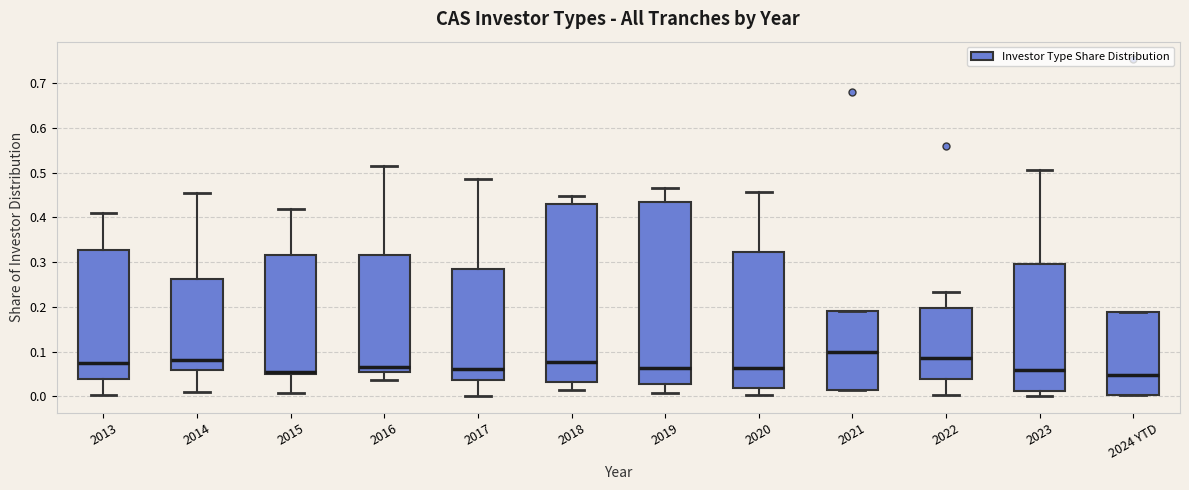

Which box's median line is the highest?

2021